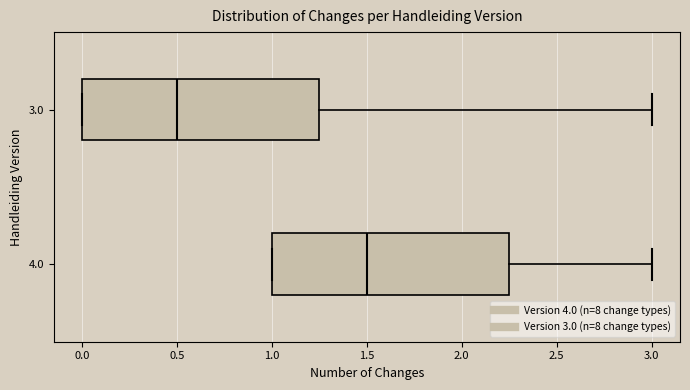

Reading bottom to top, transcribe this box plot: for each box, give where its median line is, the range the box spans, and where its two whiskers end, as read against the x-axis. The values are not printed on the chart, so give them approximately, as read against the axis.

4.0: median 1.50, box 1.00 to 2.25, whiskers 1.00 to 3.00
3.0: median 0.50, box 0.00 to 1.25, whiskers 0.00 to 3.00